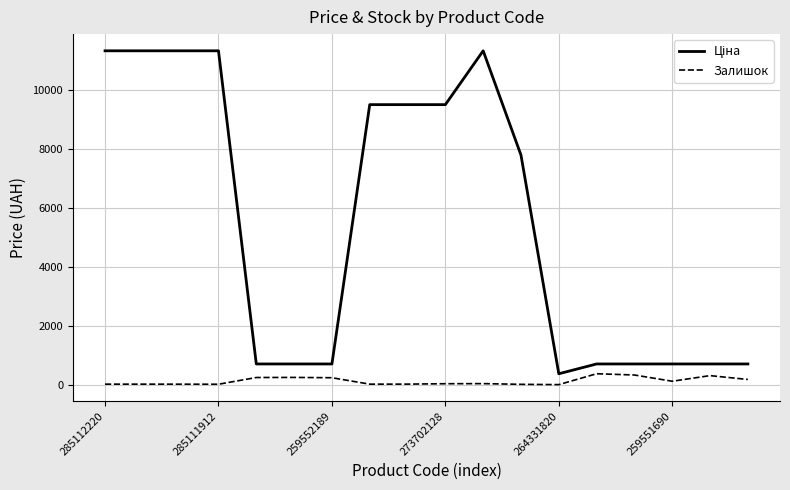

What is the difference between the maximum and minimum values in the Залишок series?

369.0